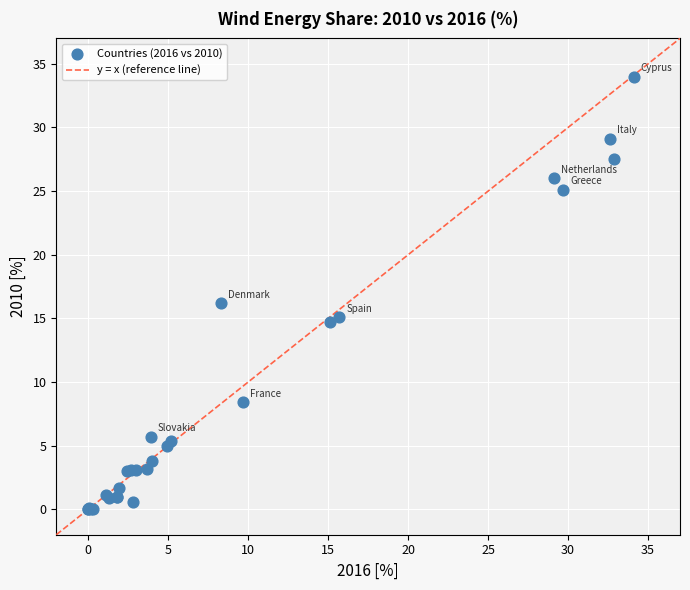

What Y value in the scatter plot is closest to 17?

16.2